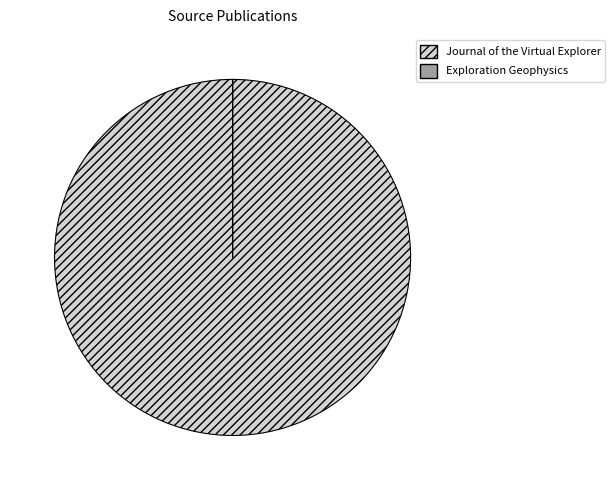

Is there a majority slice in this chart?

Yes